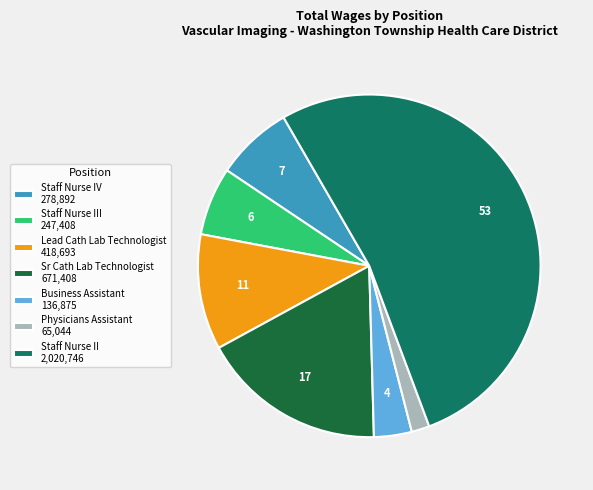

Which has a higher value, Physicians Assistant 65,044 or Lead Cath Lab Technologist 418,693?

Lead Cath Lab Technologist 418,693